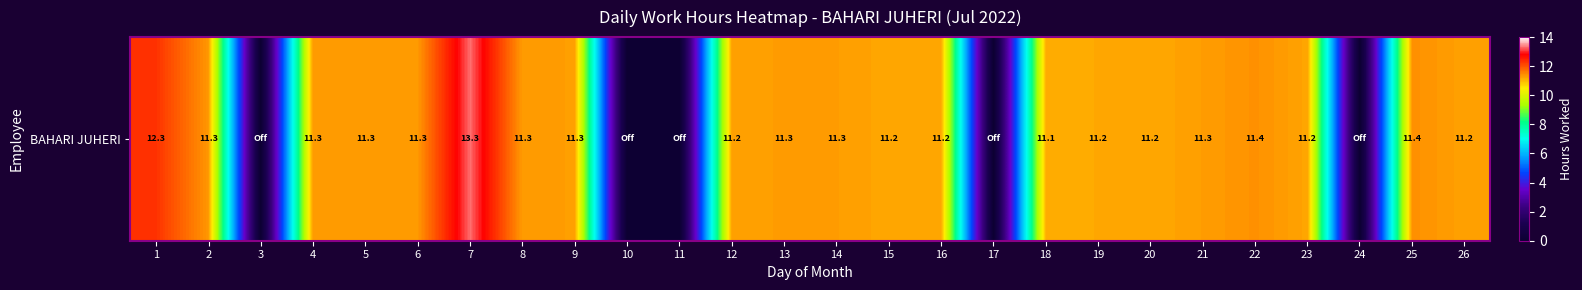

Is it true that the value at 5 is 4.7?

False